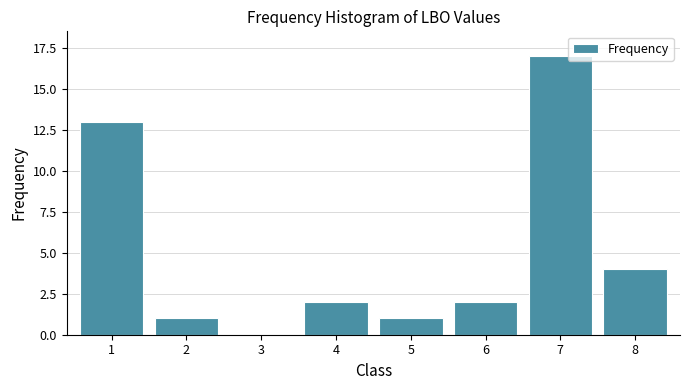

Reading left to right, what are all the values shown in this chart?

1=13	2=1	3=0	4=2	5=1	6=2	7=17	8=4